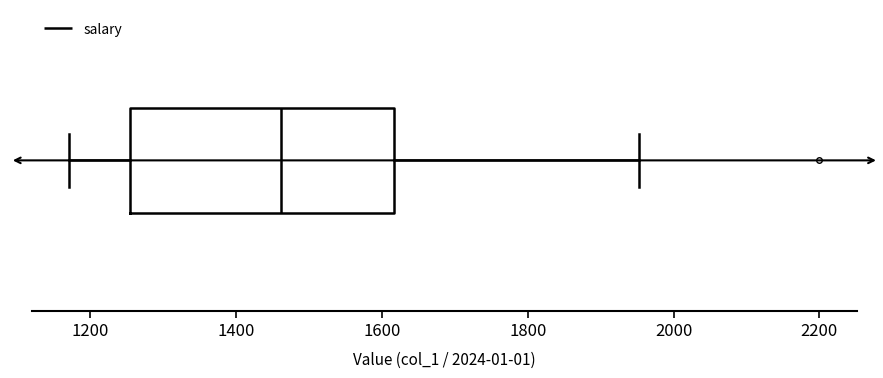

Transcribe this box plot: give where the median line is, the range the box spans, and where the two whiskers end, as read against the x-axis. The values are not printed on the chart, so give them approximately, as read against the axis.

median 1460, box 1260 to 1620, whiskers 1180 to 1960